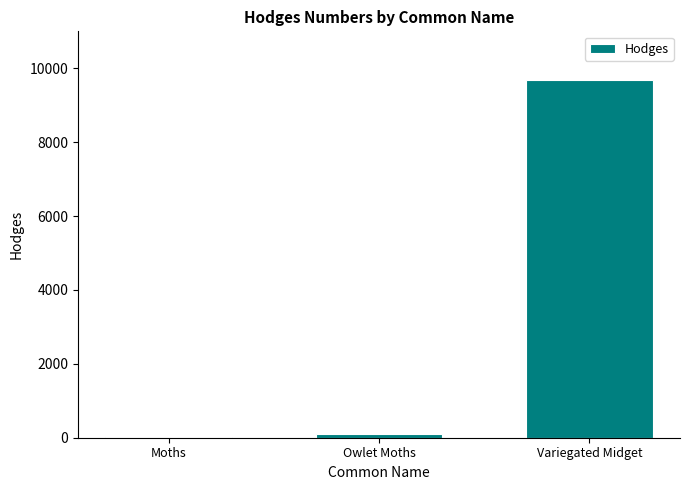

At which category does the chart reach its peak across all series?

Variegated Midget